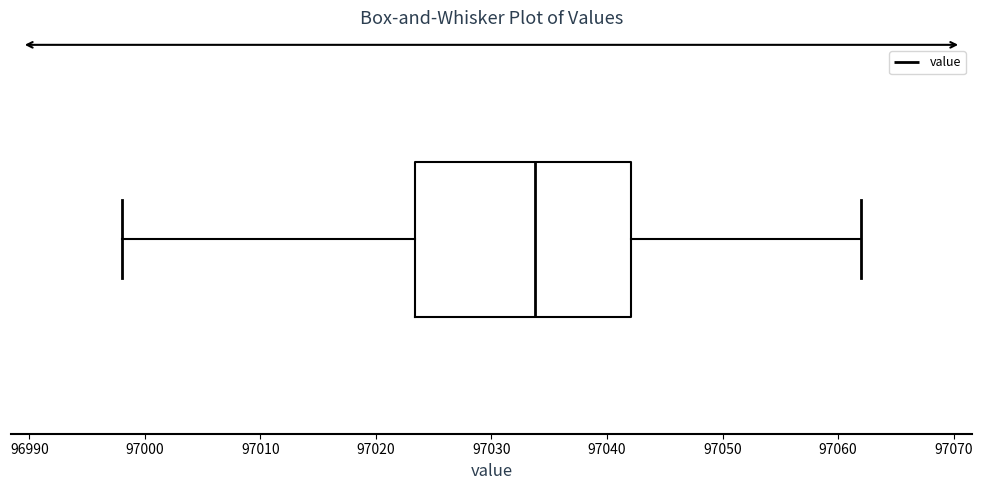

Where does the right whisker of the box end on the x-axis? The values are not printed on the chart, so give them approximately, as read against the axis.

97062